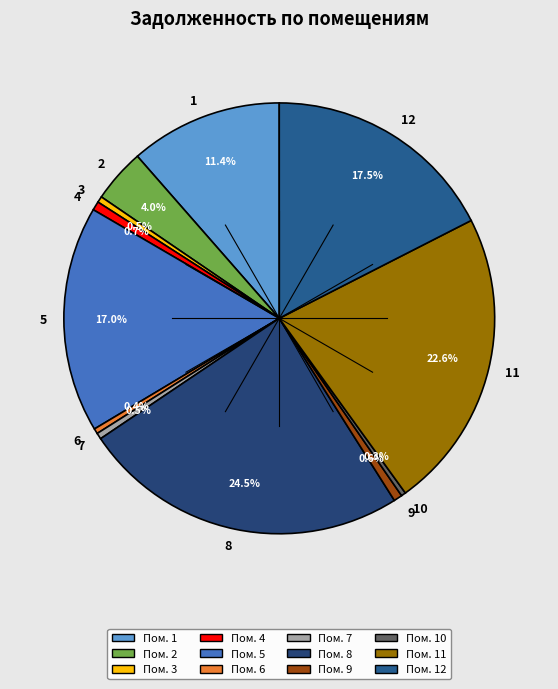

What percentage is NOT represented by 4?

99.3%